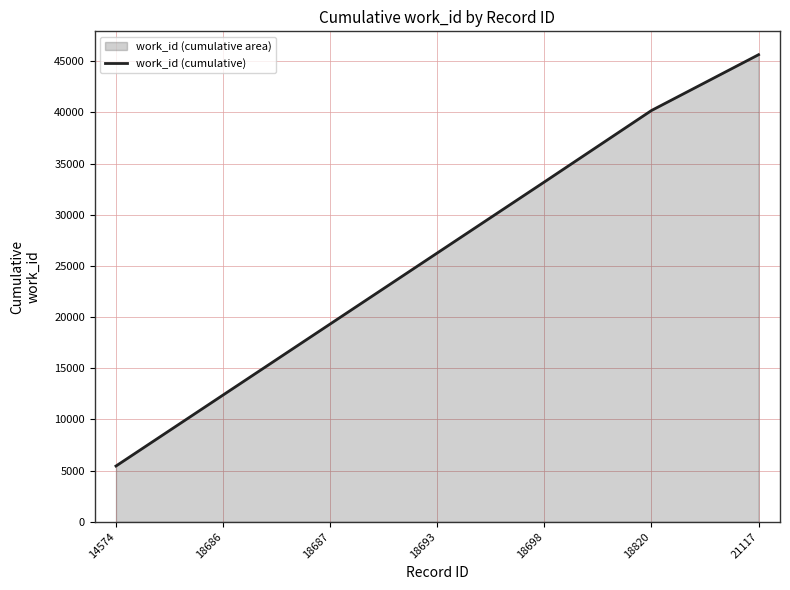

How many values are below 26269?

3